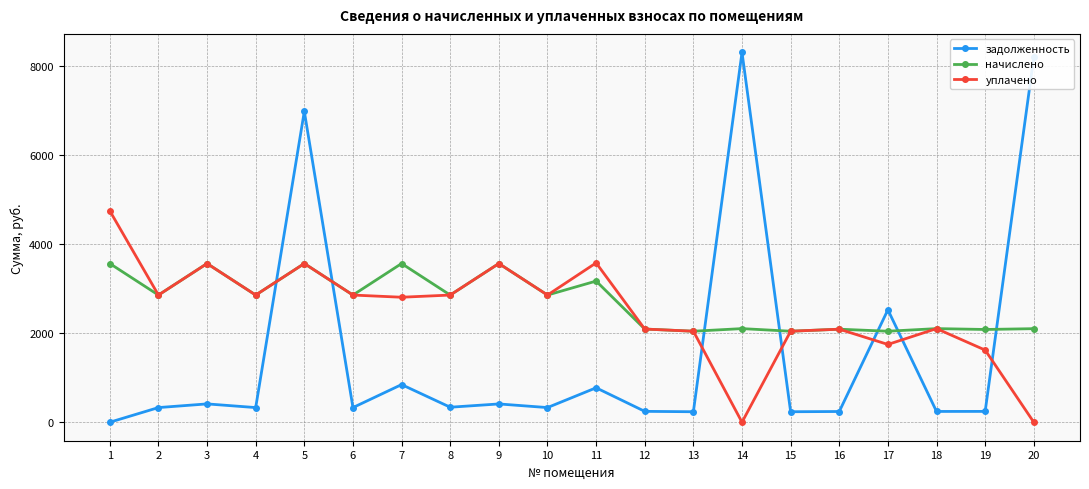

Is the value of начислено at 19 greater than the value of уплачено at 8?

No